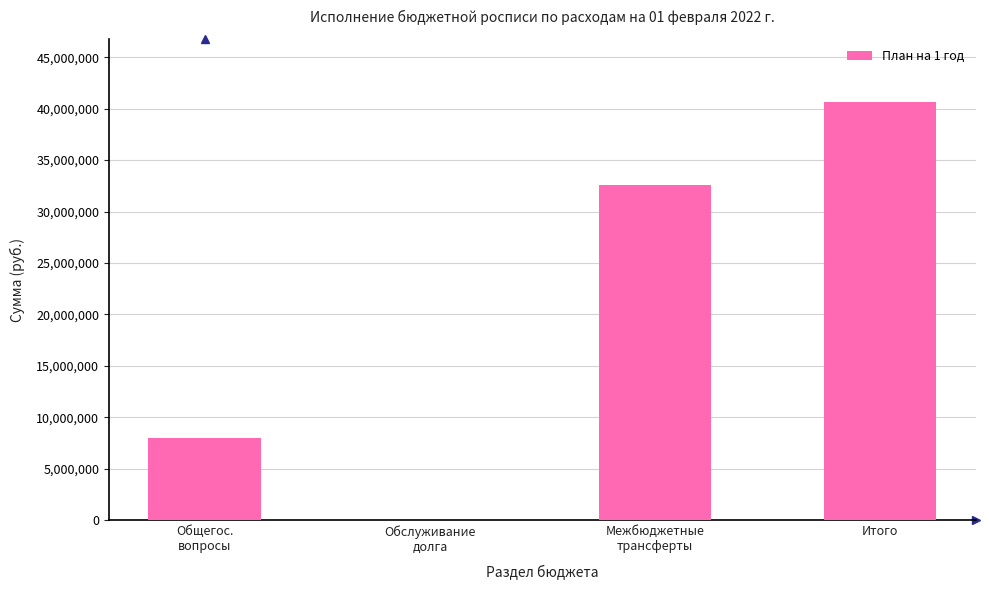

The chart shows a value of 67296619 at Итого. True or false?

False